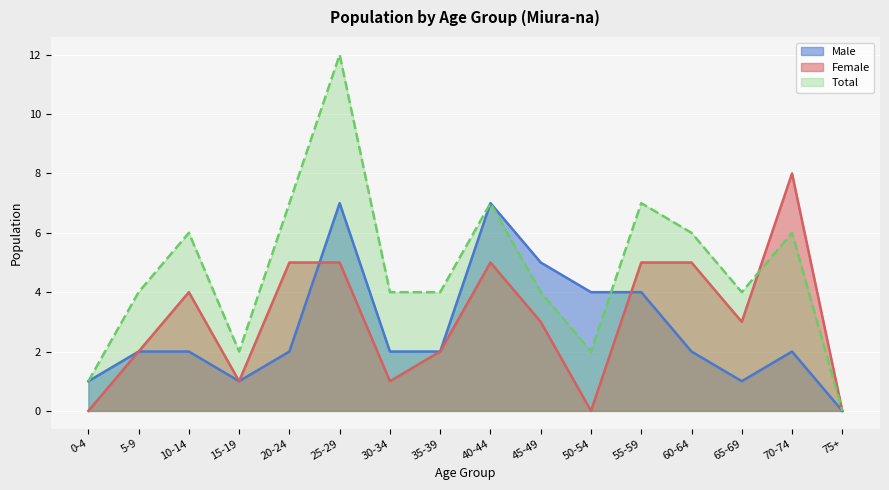

How many lines are shown in the chart?

3